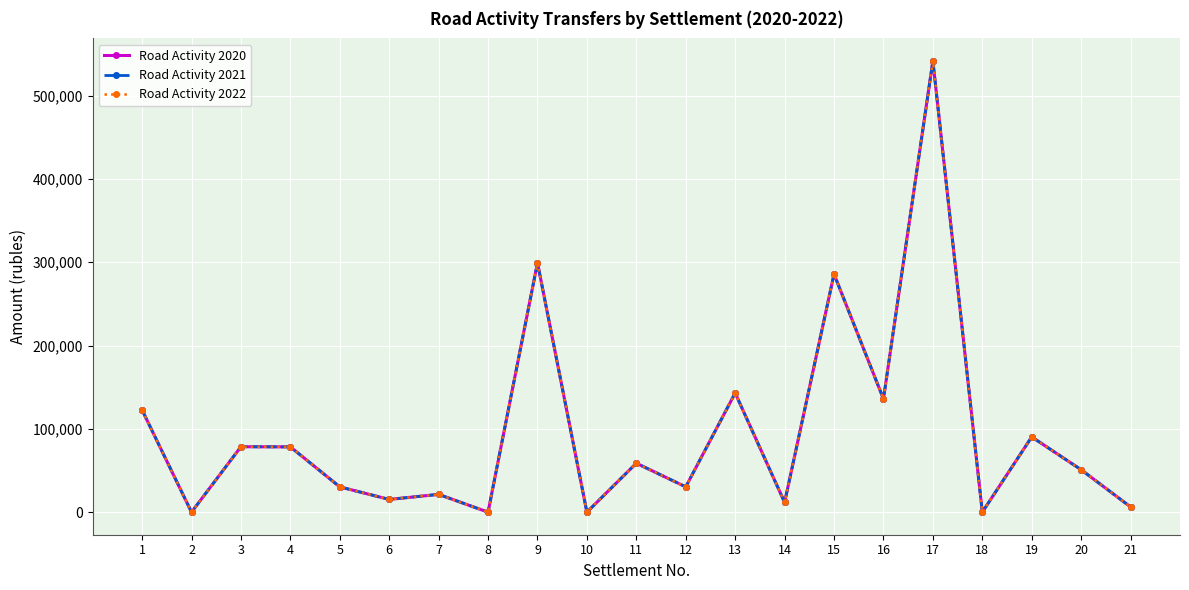

What is the maximum value for Road Activity 2020?

541467